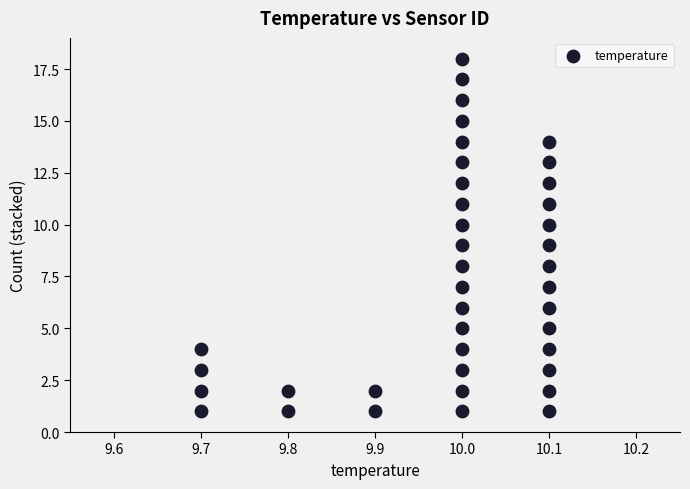

What is the range of Y values (max minus min)?

17